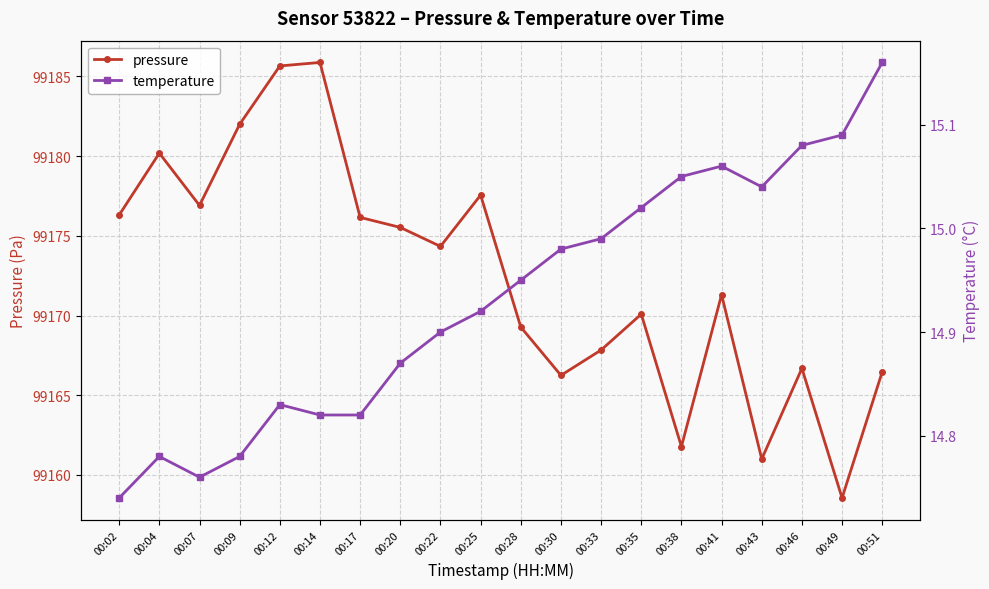

What is the average value of the temperature series?

14.9